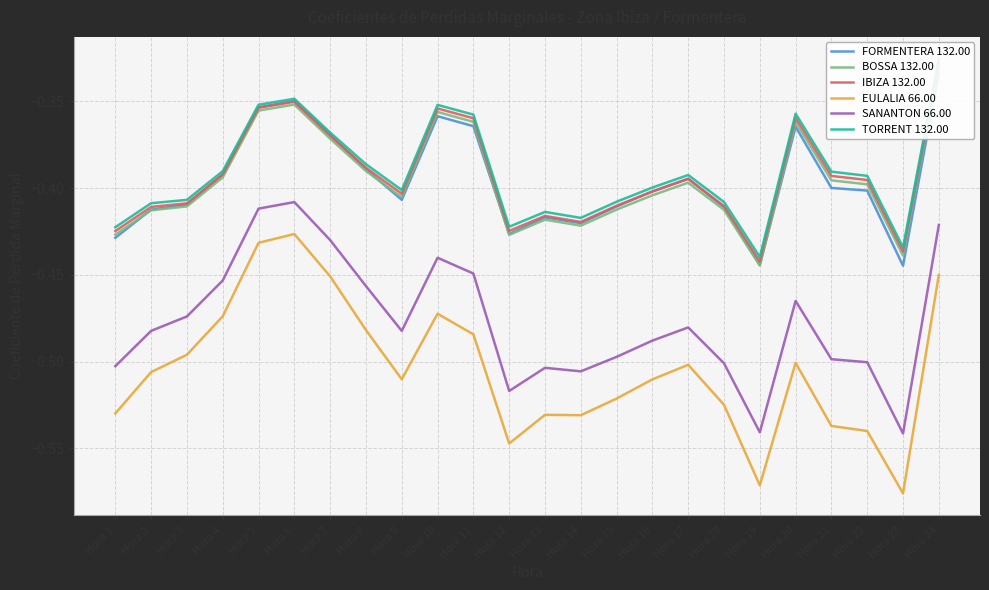

True or false: FORMENTERA 132.00 and BOSSA 132.00 intersect in this chart.

True